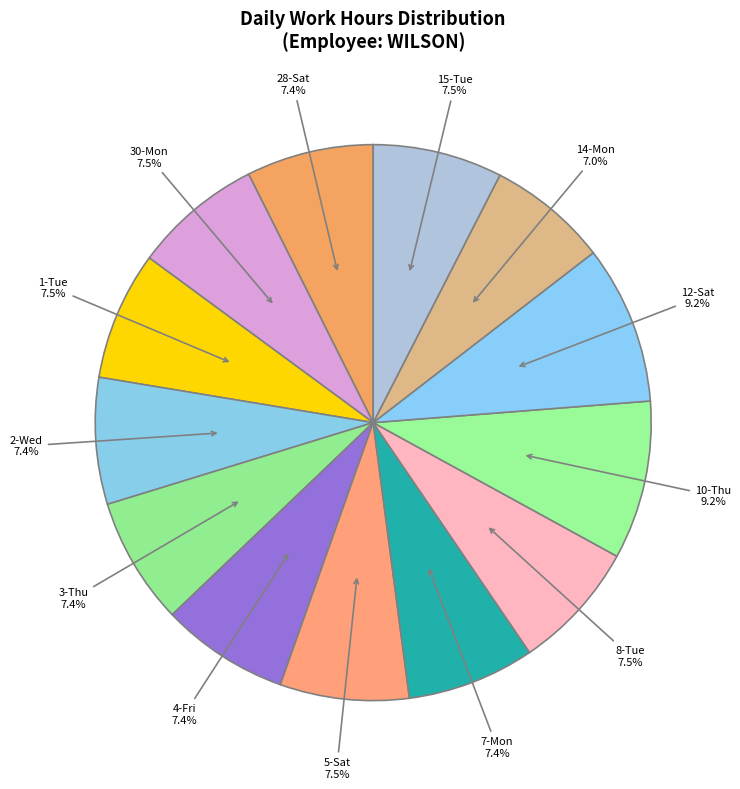

Does 1-Tue represent more than half of the total?

No